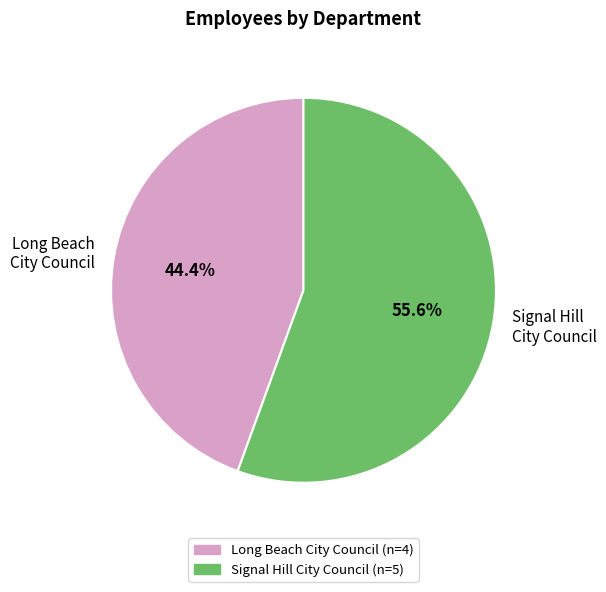

Count the number of slices in the pie.

2